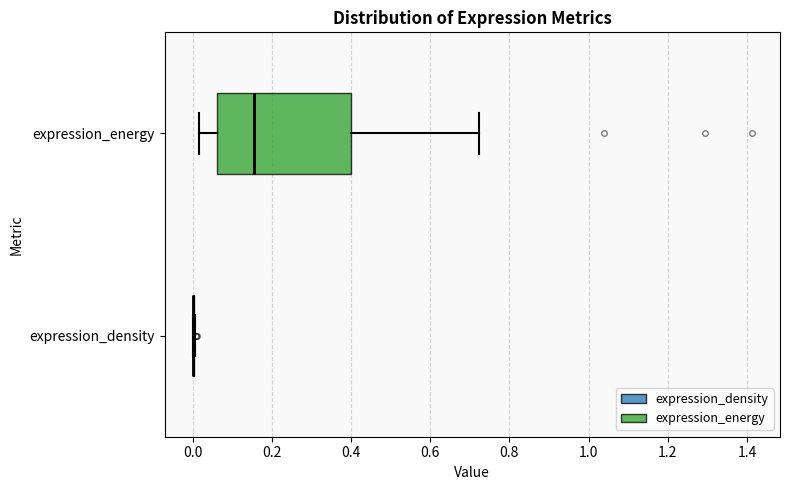

Where is the right edge of the box for expression_energy on the x-axis? The values are not printed on the chart, so give them approximately, as read against the axis.

0.40